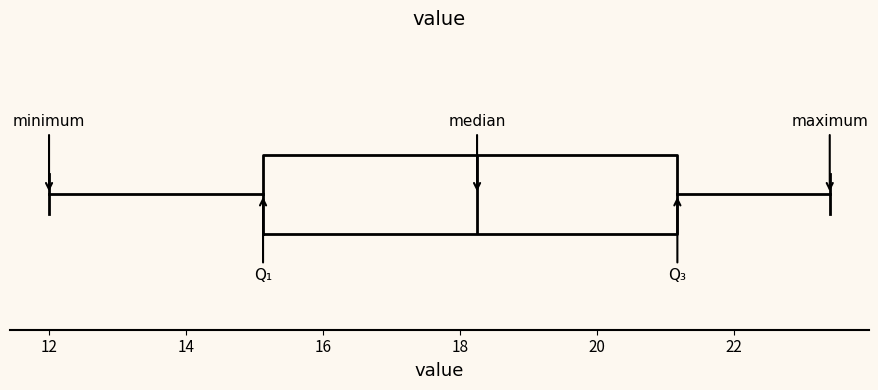

Read this box plot against the x-axis: the position of the median line, the range covered by the box, and the ends of both whiskers. The values are not printed on the chart, so give them approximately, as read against the axis.

median 18.2, box 15.2 to 21.2, whiskers 12.0 to 23.4